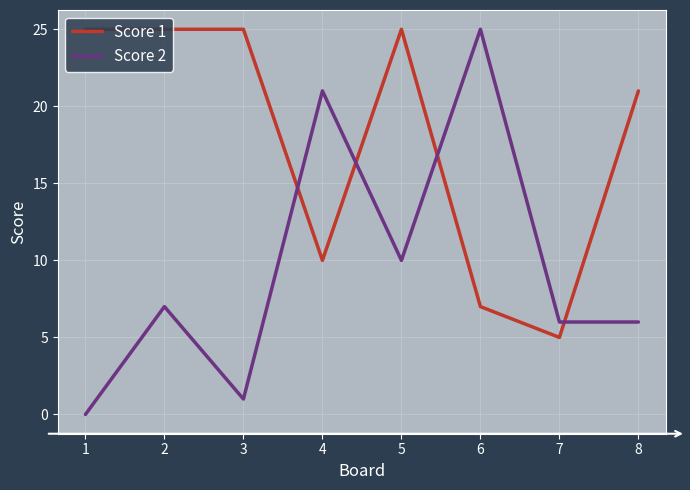

True or false: Score 2 has more than 2 points higher than both neighbors.

True